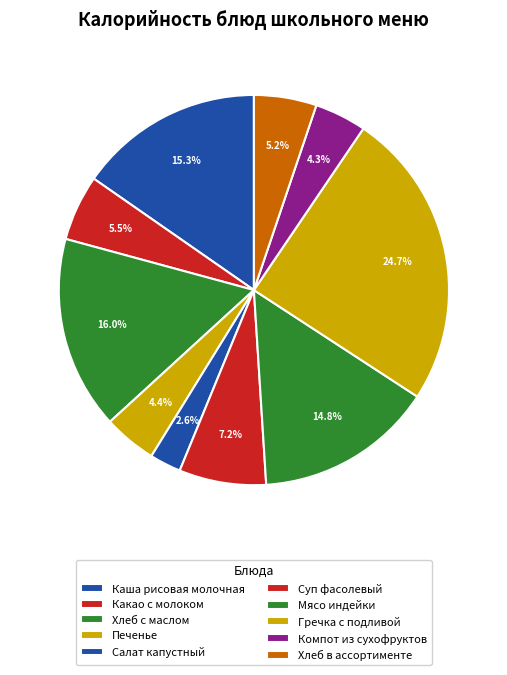

Does any single category account for the majority?

No